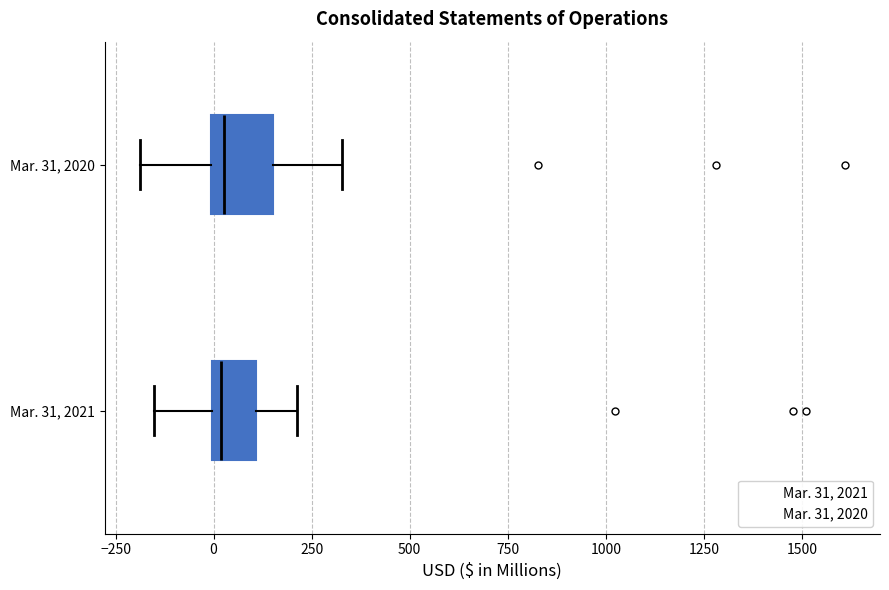

Where does the right whisker of the box for Mar. 31, 2021 end on the x-axis? The values are not printed on the chart, so give them approximately, as read against the axis.

200